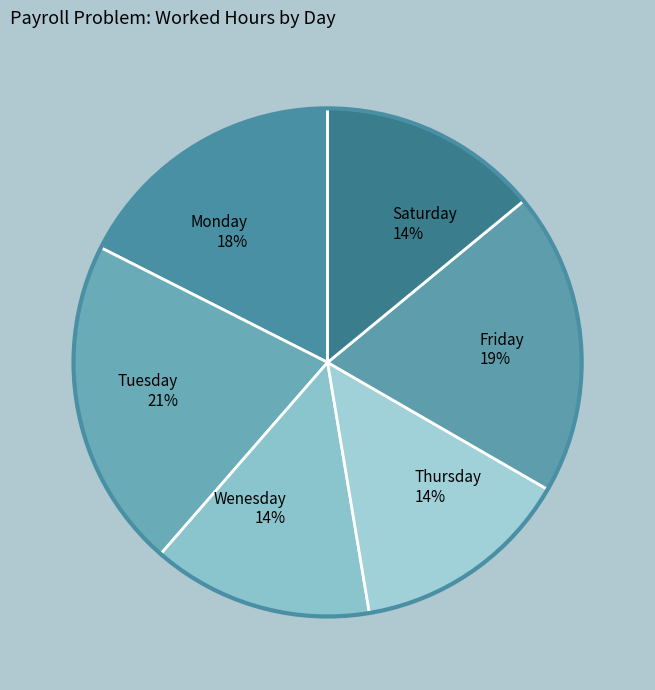

Do Saturday and Wenesday together represent more than half of the pie?

No